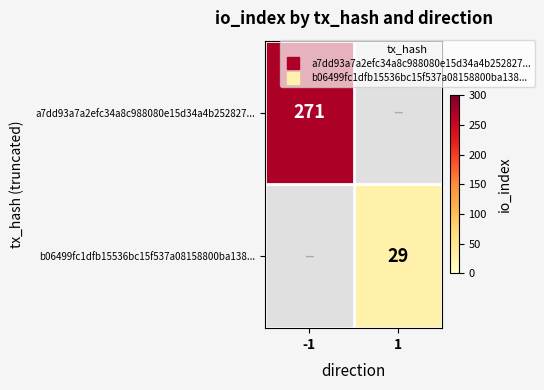

Rank the series by their average value, from highest to lowest.

a7dd93a7a2efc34a8c988080e15d34a4b252827..., b06499fc1dfb15536bc15f537a08158800ba138...